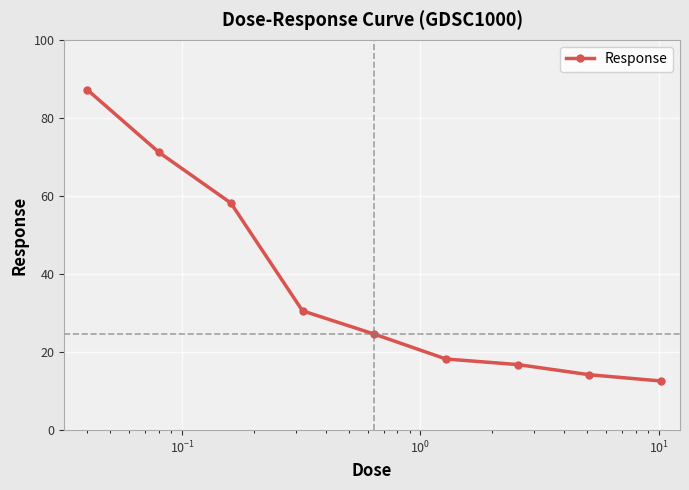

What is the minimum value shown in the chart?

12.6